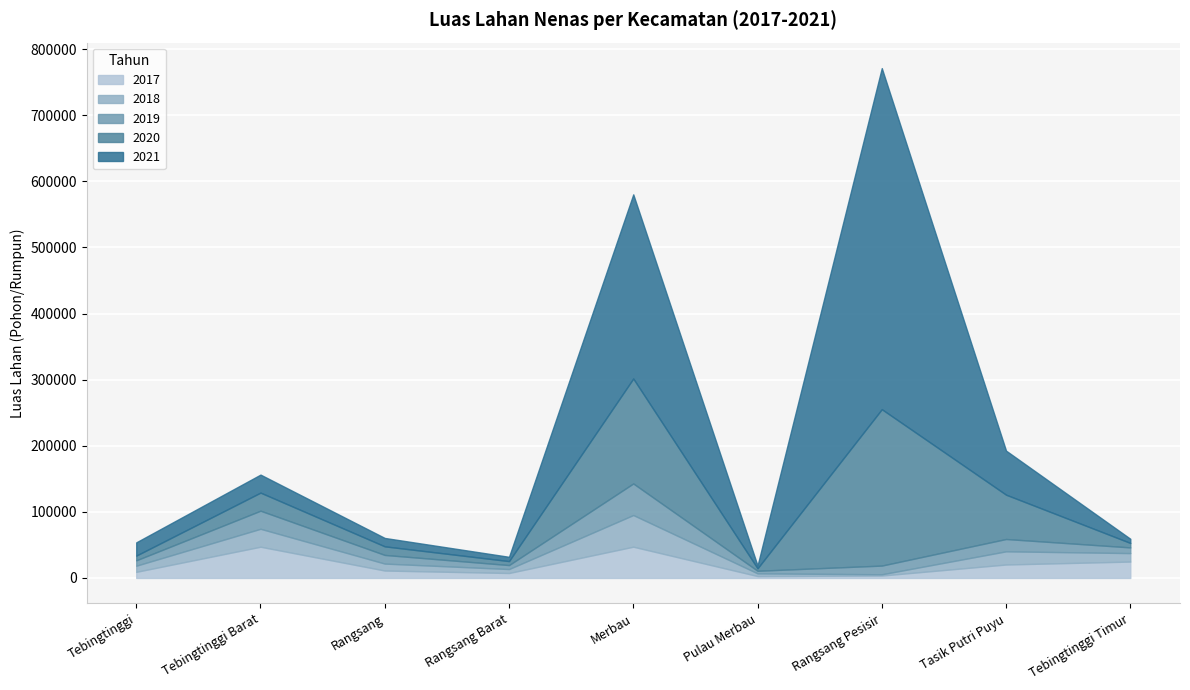

How many data points in 2021 are less than 20038?

4